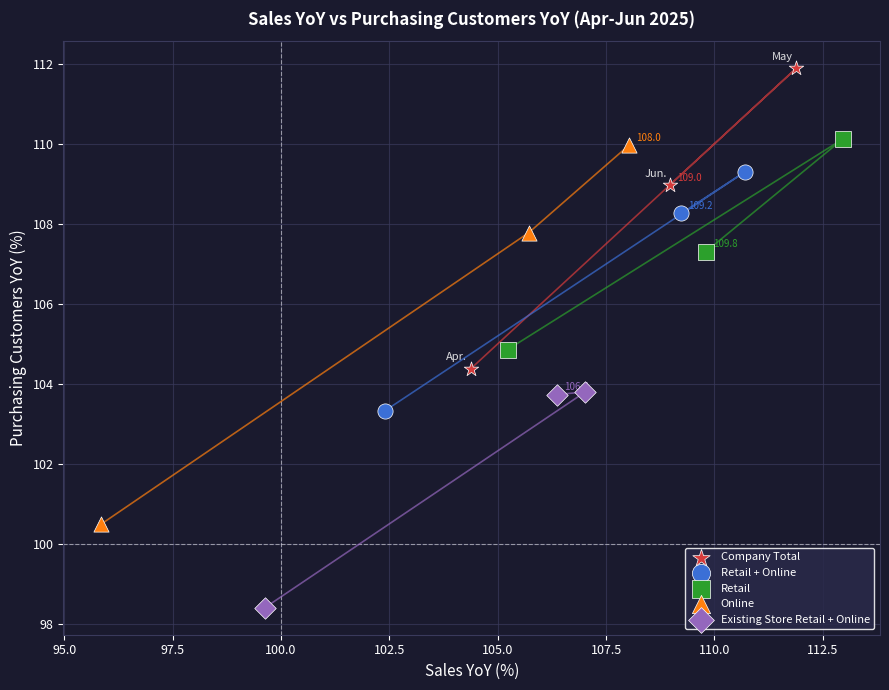

Which series contains the highest Y value?

Company Total